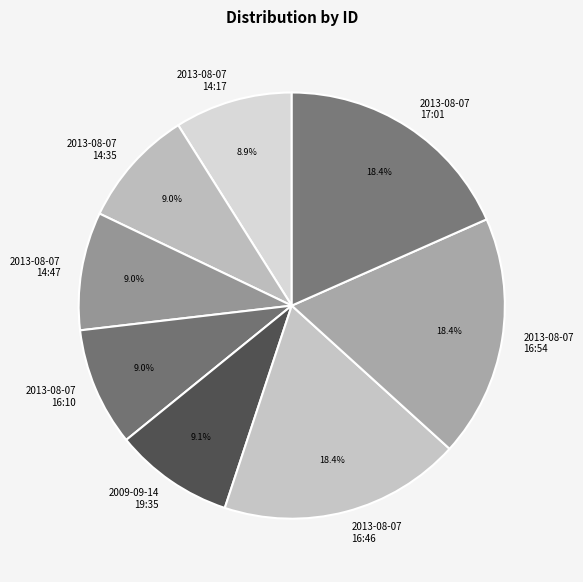

Between 2013-08-07 17:01 and 2009-09-14 19:35, which is larger?

2013-08-07 17:01